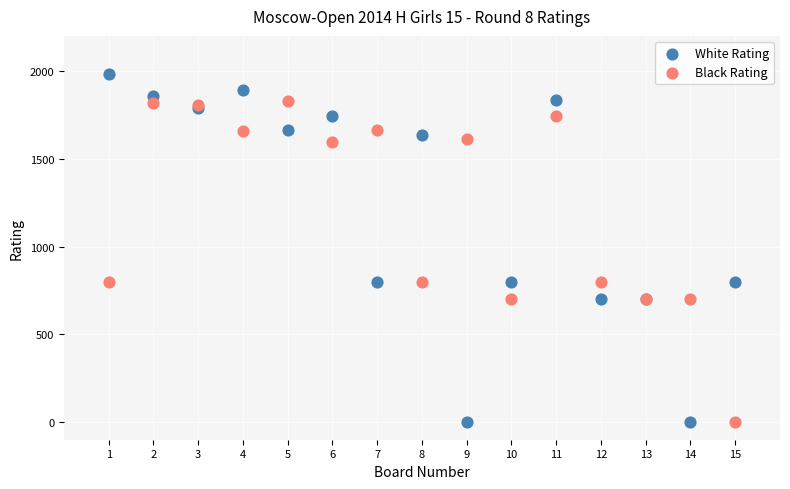

Which series has the largest Y range (max minus min)?

White Rating